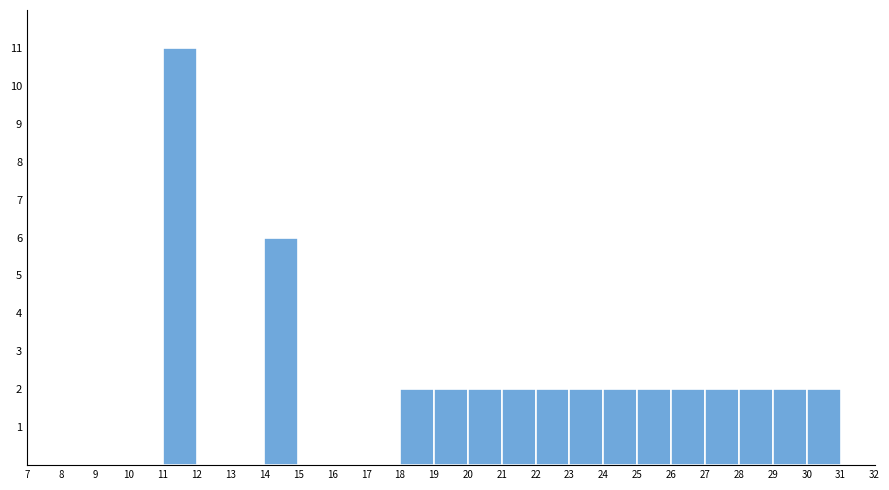

Reading left to right, transcribe this chart: for each bar, give the range it covers on the x-axis and its height. The values are not printed on the chart, so give them approximately, as read against the axis.

7 to 8: 0
8 to 9: 0
9 to 10: 0
10 to 11: 0
11 to 12: 11
12 to 13: 0
13 to 14: 0
14 to 15: 6
15 to 16: 0
16 to 17: 0
17 to 18: 0
18 to 19: 2
19 to 20: 2
20 to 21: 2
21 to 22: 2
22 to 23: 2
23 to 24: 2
24 to 25: 2
25 to 26: 2
26 to 27: 2
27 to 28: 2
28 to 29: 2
29 to 30: 2
30 to 31: 2
31 to 32: 0